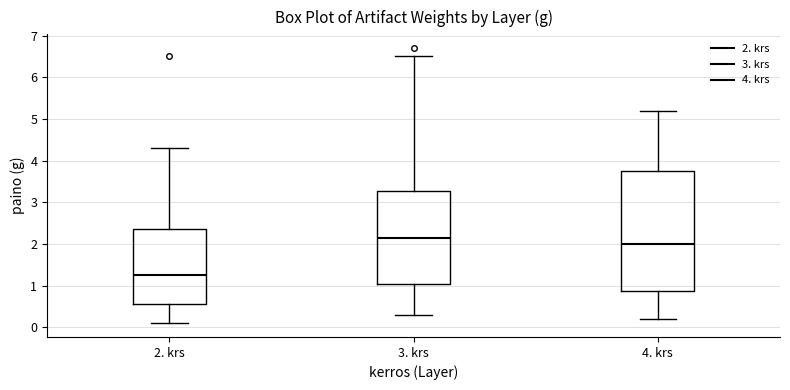

Reading left to right, transcribe this box plot: for each box, give where its median line is, the range the box spans, and where its two whiskers end, as read against the y-axis. The values are not printed on the chart, so give them approximately, as read against the axis.

2. krs: median 1.3, box 0.6 to 2.4, whiskers 0.1 to 4.3
3. krs: median 2.2, box 1.1 to 3.3, whiskers 0.3 to 6.5
4. krs: median 2.0, box 0.9 to 3.8, whiskers 0.2 to 5.2